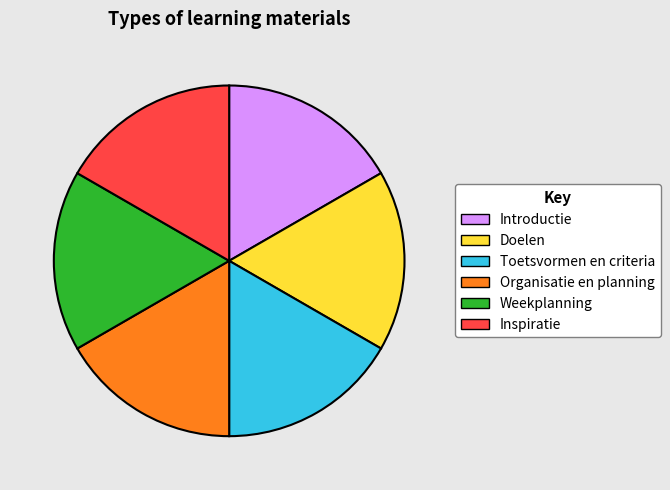

What is the ratio of the value at Toetsvormen en criteria to the value at Weekplanning?

1.0